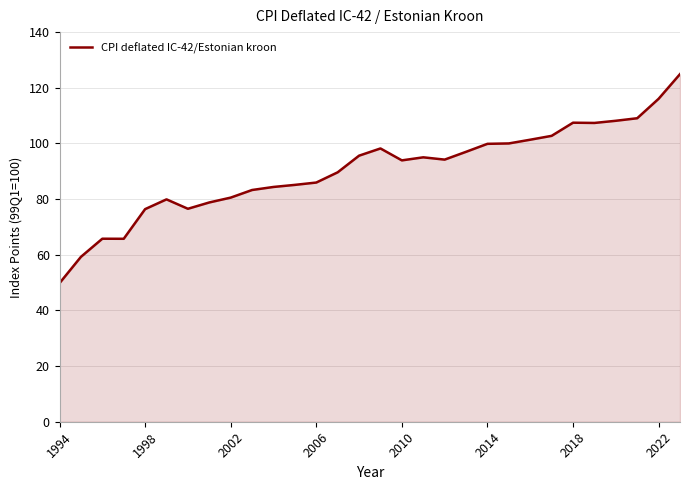

What is the smallest value displayed?

49.8